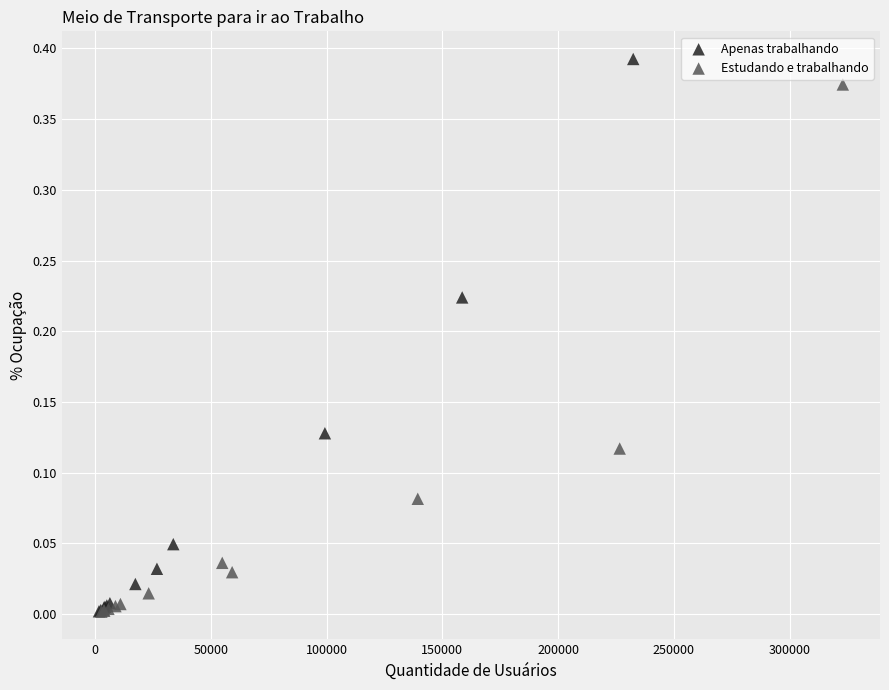

Which series has the largest Y range (max minus min)?

Apenas trabalhando